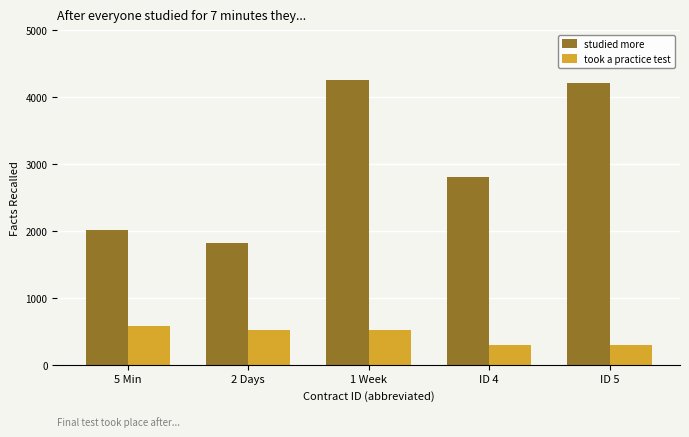

Does the chart contain stacked bars?

No